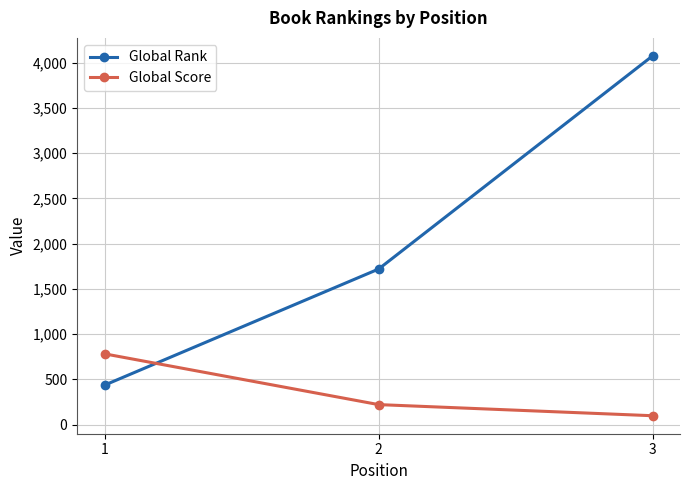

Reading right to left, list all the values displayed in this chart.

Global Rank: 4076	1720	437
Global Score: 99	222	783